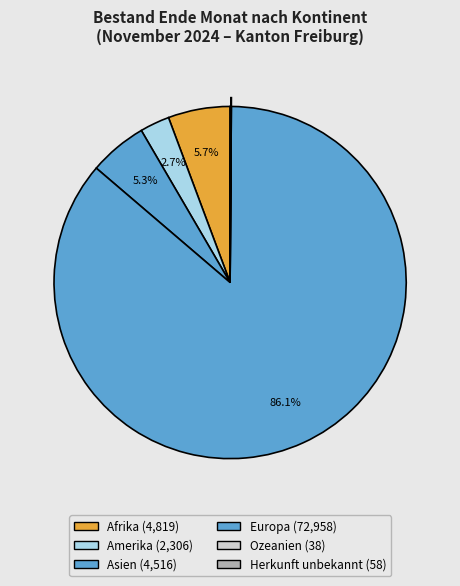

How many slices are in this pie chart?

6